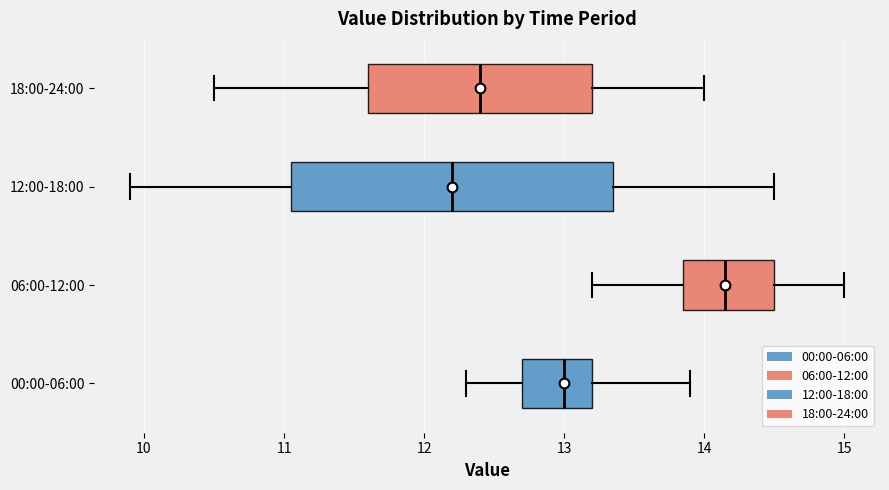

Where does the right whisker of the box for 12:00-18:00 end on the x-axis? The values are not printed on the chart, so give them approximately, as read against the axis.

14.5